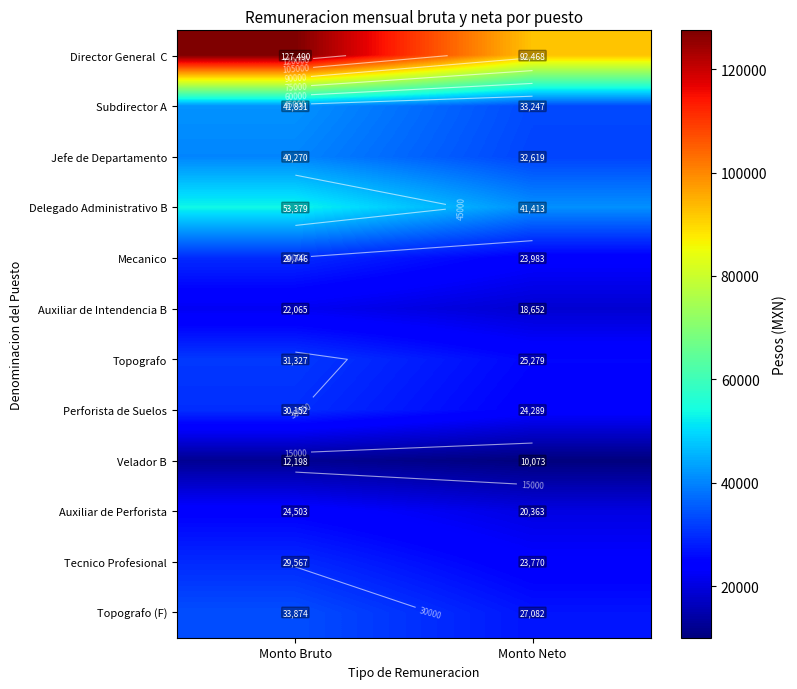

List the labels in order of Director General C value, smallest first.

Monto Neto, Monto Bruto